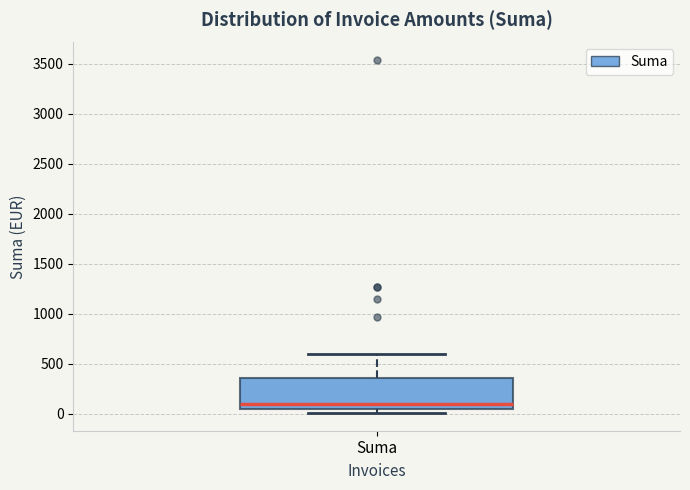

Transcribe this box plot: give where the median line is, the range the box spans, and where the two whiskers end, as read against the y-axis. The values are not printed on the chart, so give them approximately, as read against the axis.

median 100, box 50 to 350, whiskers 0 to 600